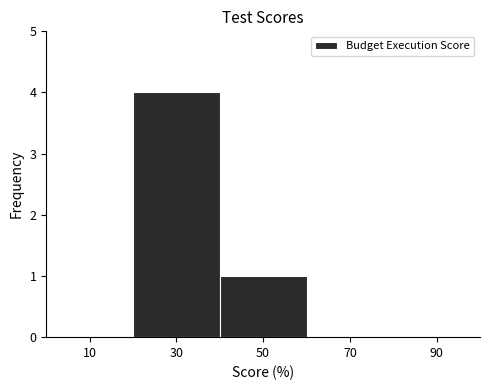

Over which range of the x-axis is the bar tallest?

20 to 40